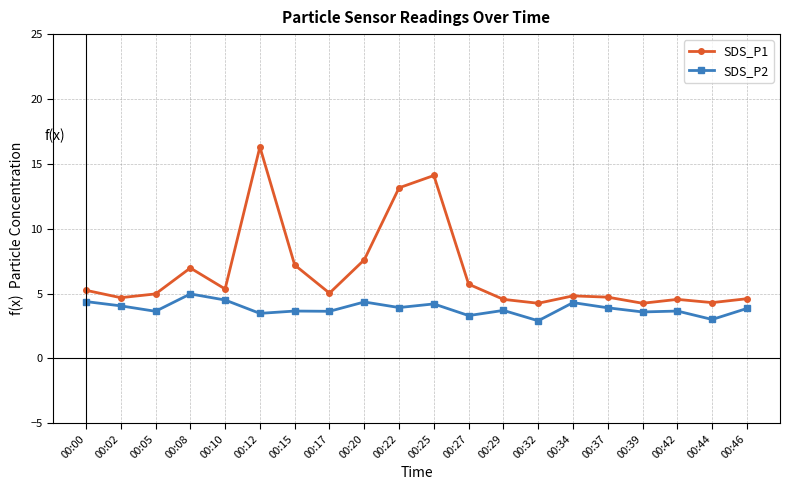

What are all the series names shown in the legend?

SDS_P1, SDS_P2